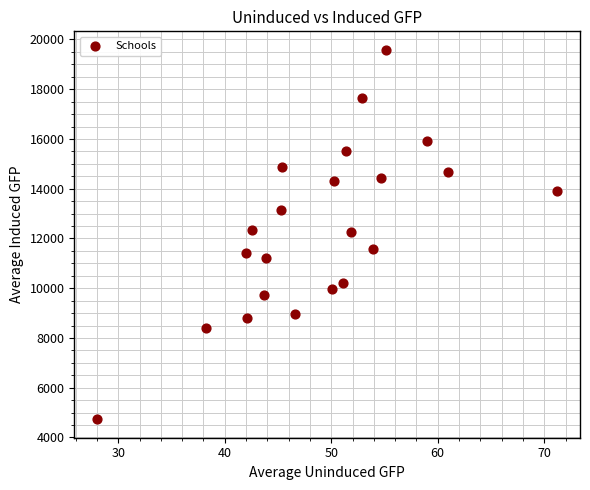

What is the range of X values (max minus min)?

43.2